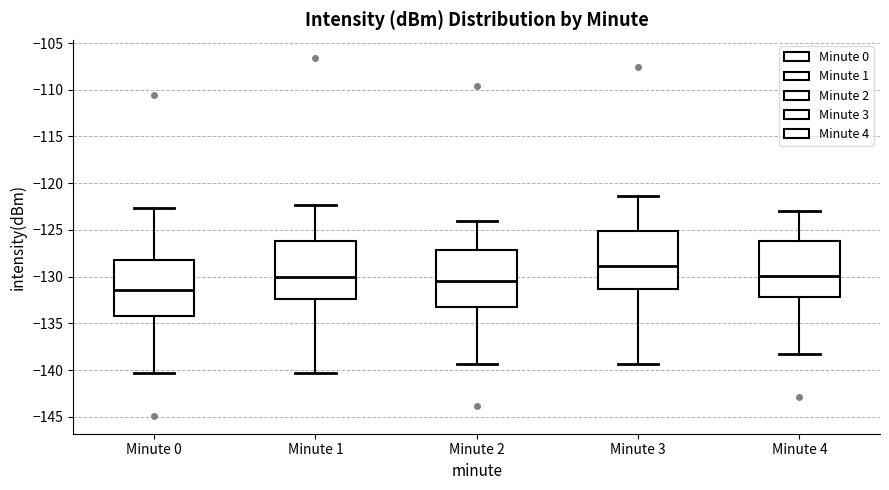

Where does the median line of the box for Minute 2 sit on the y-axis? The values are not printed on the chart, so give them approximately, as read against the axis.

-130.5